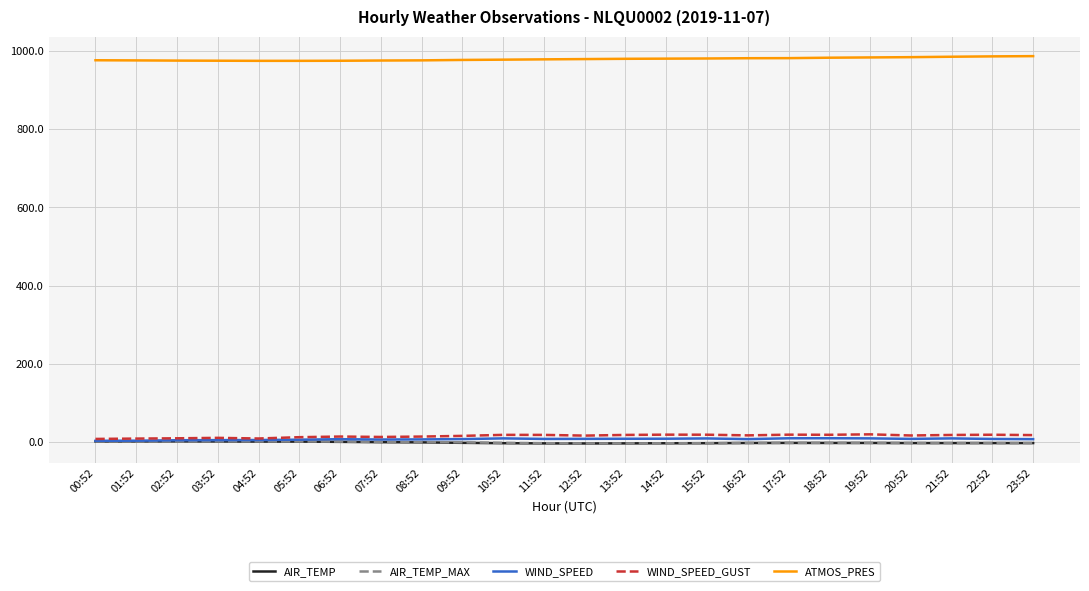

Which series has the largest total across all categories?

ATMOS_PRES